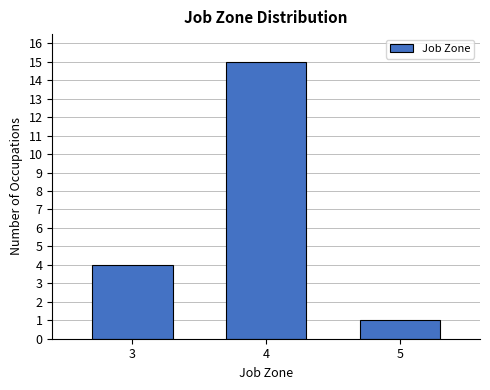

Reading right to left, extract all data points from this chart.

5=1	4=15	3=4